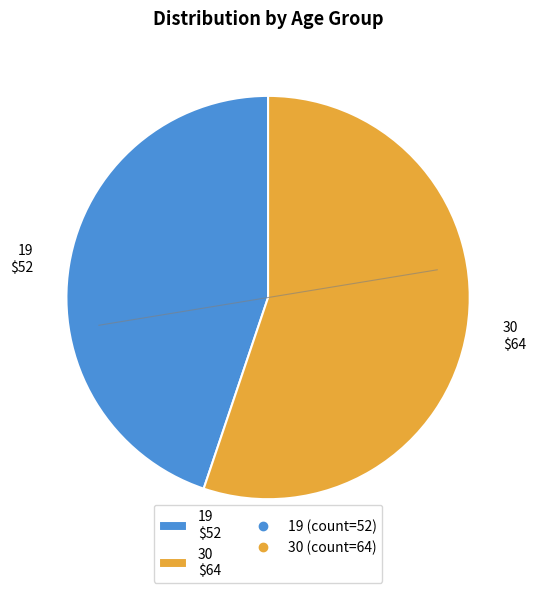

How many slices are in this pie chart?

2